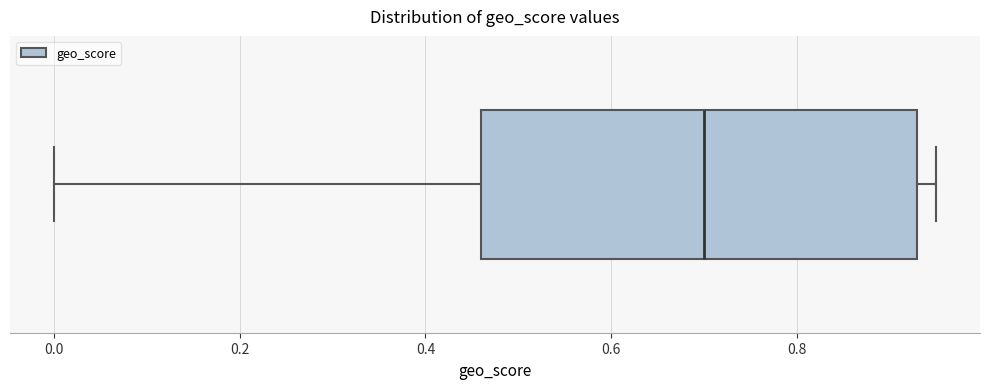

Read this box plot against the x-axis: the position of the median line, the range covered by the box, and the ends of both whiskers. The values are not printed on the chart, so give them approximately, as read against the axis.

median 0.70, box 0.46 to 0.94, whiskers 0.00 to 0.96